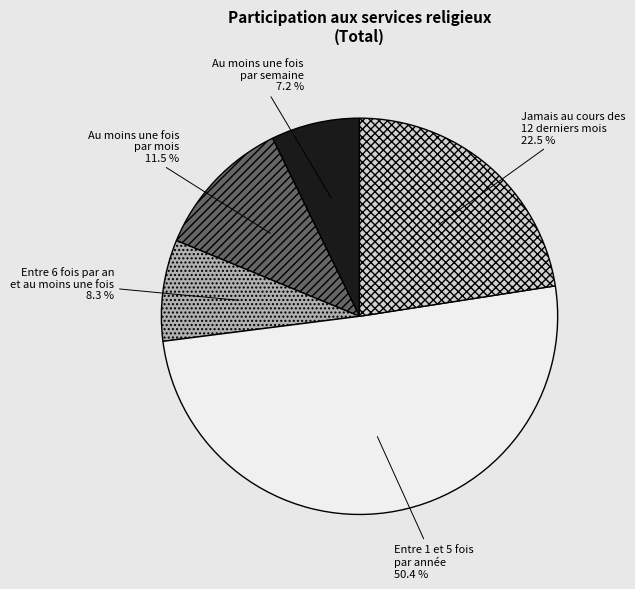

Between Au moins une fois par mois and Jamais au cours des 12 derniers mois, which is larger?

Jamais au cours des 12 derniers mois